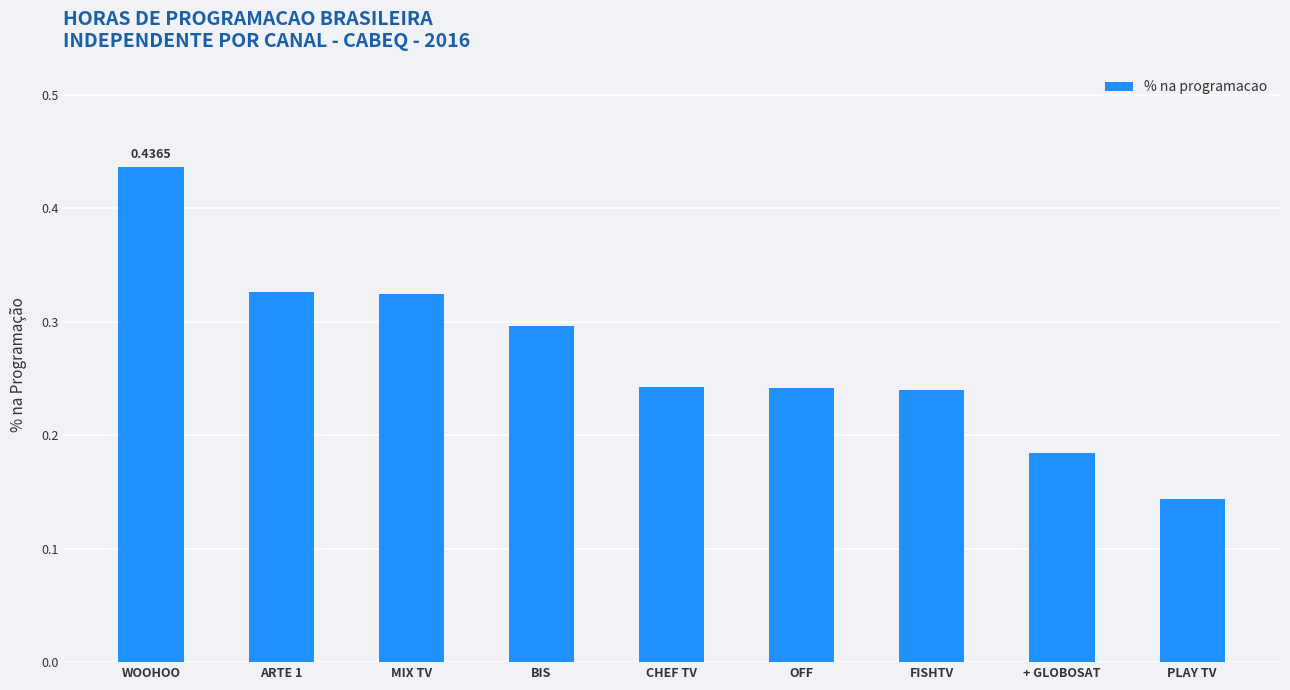

What is the label of the 5th bar from the right?

CHEF TV